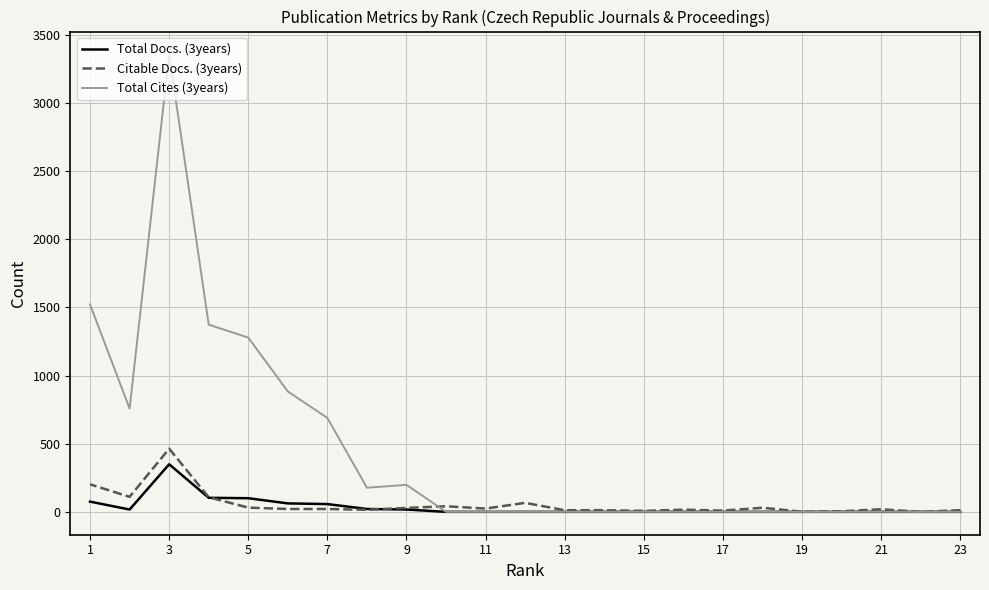

The Total Cites (3years) series shows 272 at 15. True or false?

False